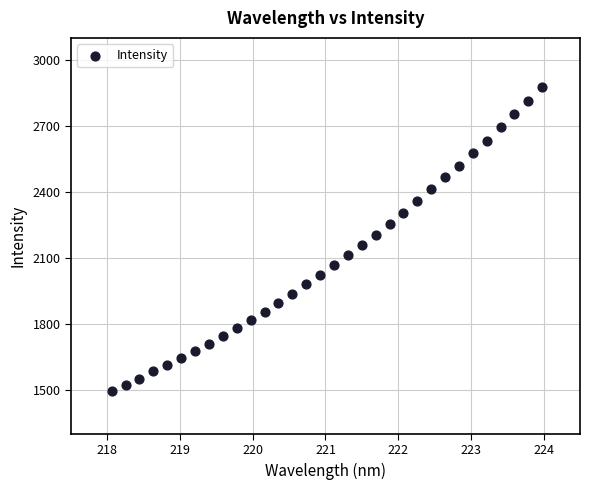

What is the range of Y values (max minus min)?

1382.8